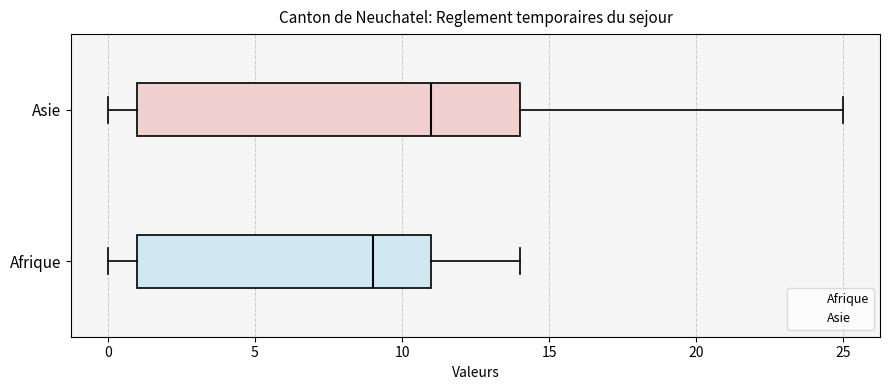

Reading bottom to top, read every box against the x-axis: the position of its median line, the range the box covers, and the ends of its whiskers. The values are not printed on the chart, so give them approximately, as read against the axis.

Afrique: median 9, box 1 to 11, whiskers 0 to 14
Asie: median 11, box 1 to 14, whiskers 0 to 25